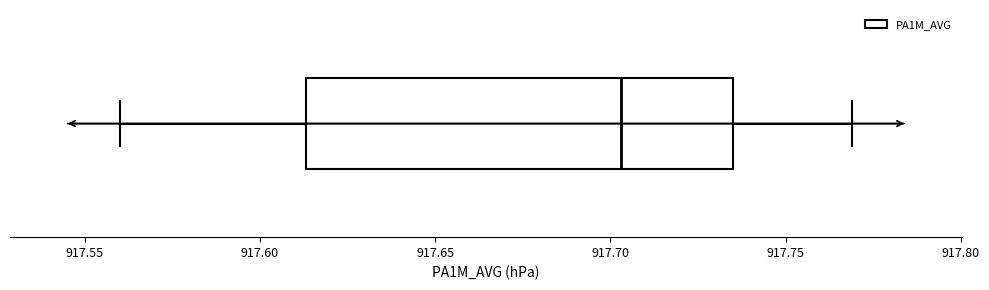

Read this box plot against the x-axis: the position of the median line, the range covered by the box, and the ends of both whiskers. The values are not printed on the chart, so give them approximately, as read against the axis.

median 917.705, box 917.615 to 917.735, whiskers 917.560 to 917.770